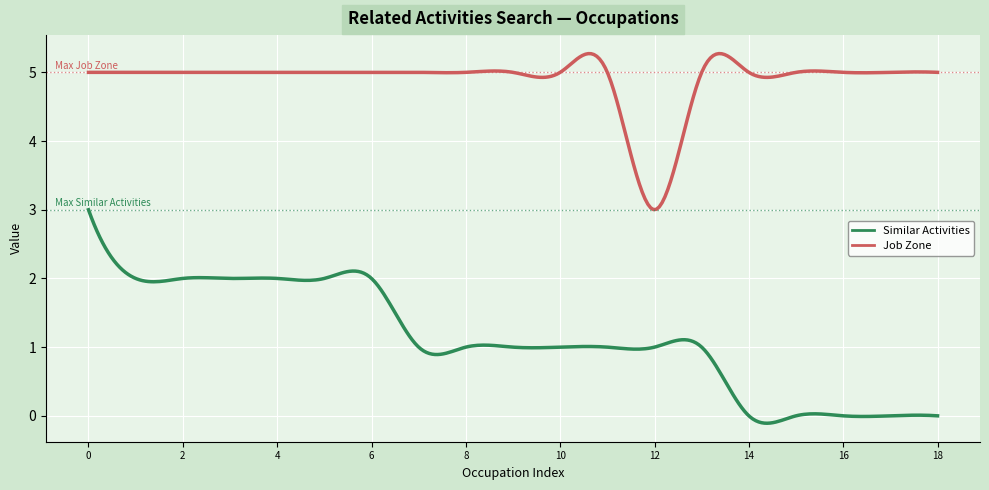

Rank the series by their maximum value, from lowest to highest.

Similar Activities, Job Zone